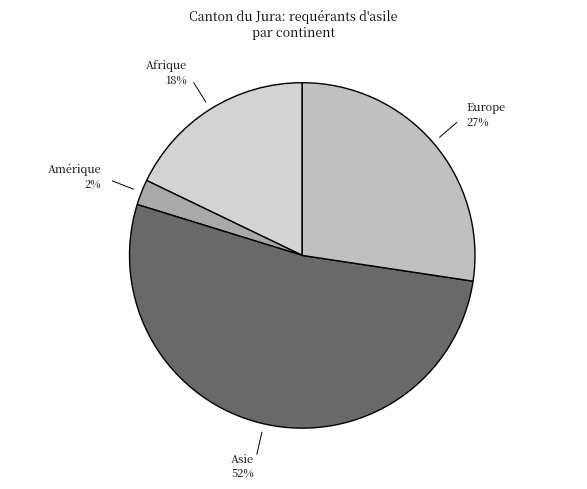

Is there any slice that represents more than half of the pie?

Yes